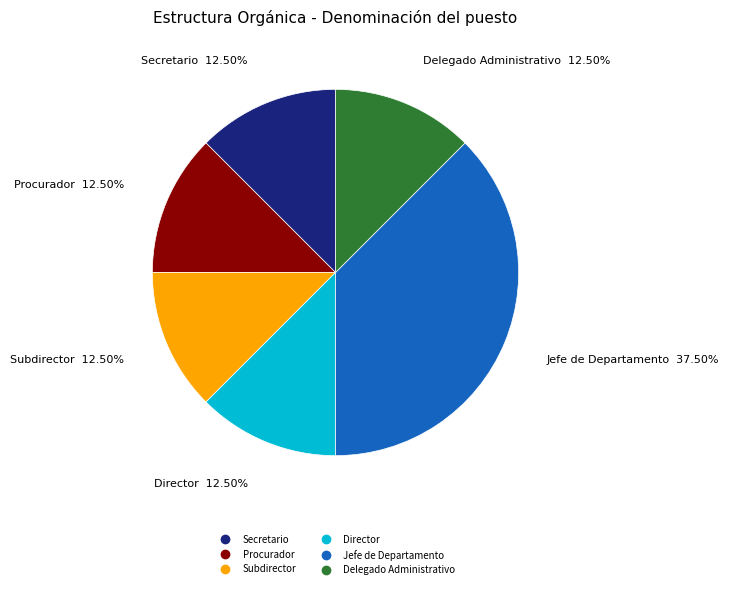

Is there a majority slice in this chart?

No